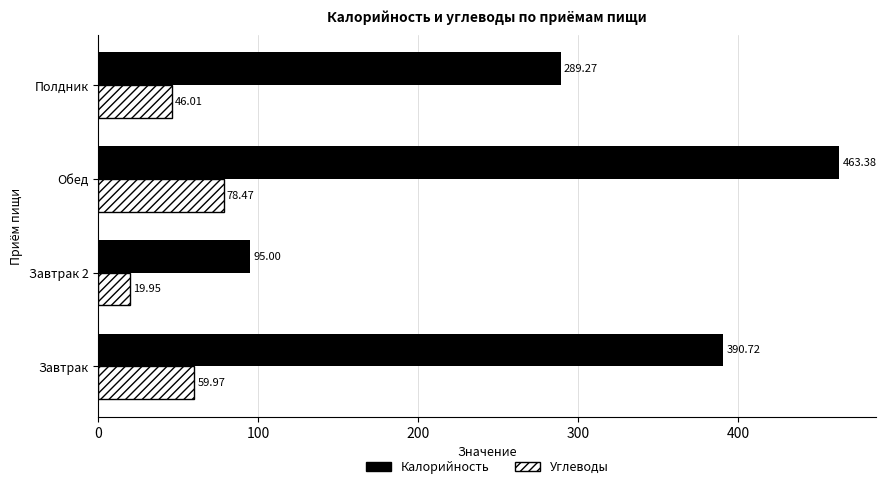

How many series are shown in this chart?

2